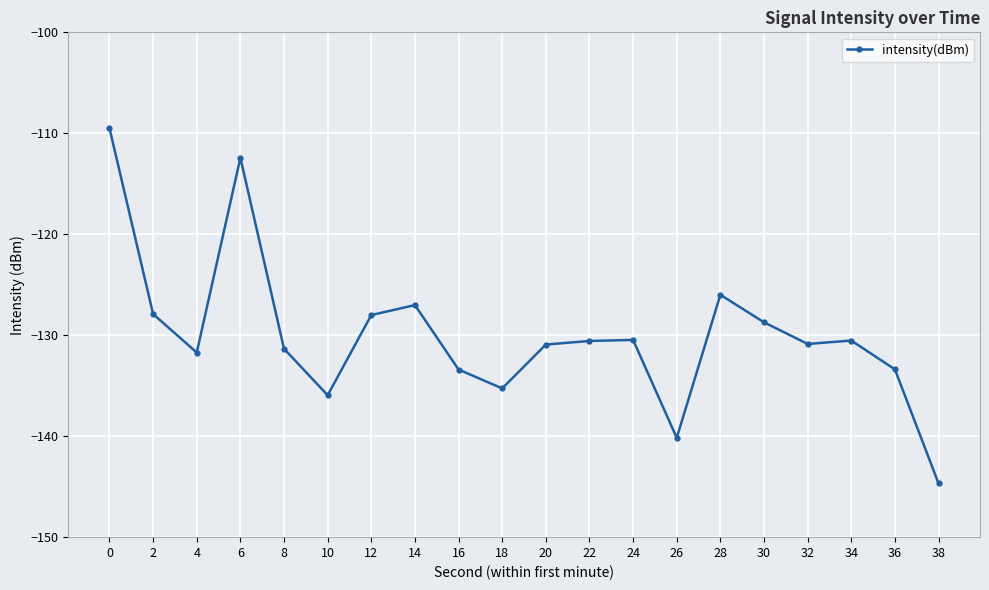

How many lines are shown in the chart?

1